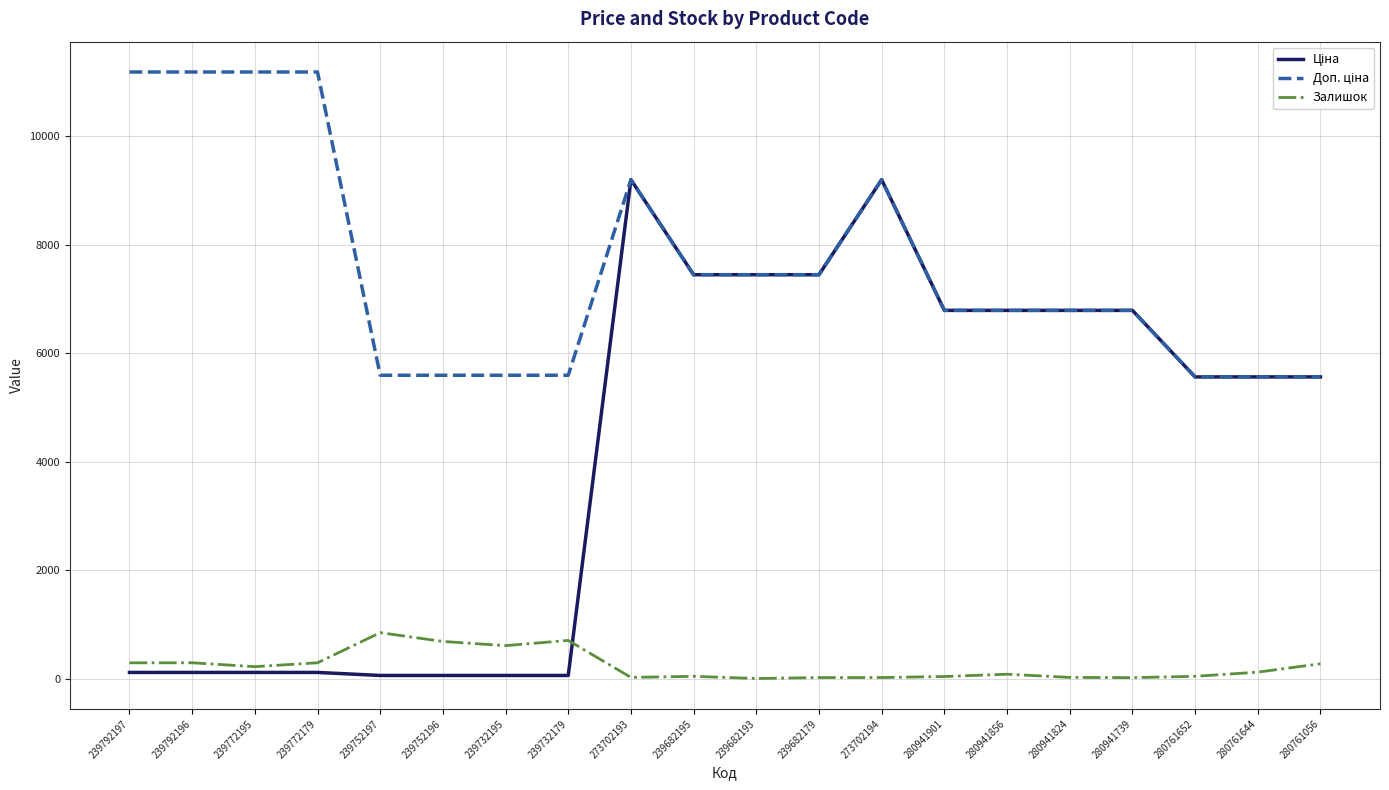

Is this an area chart (filled region under the line)?

No